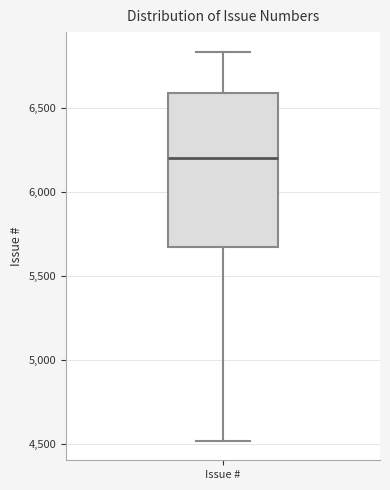

Transcribe this box plot: give where the median line is, the range the box spans, and where the two whiskers end, as read against the y-axis. The values are not printed on the chart, so give them approximately, as read against the axis.

median 6200, box 5650 to 6600, whiskers 4500 to 6850